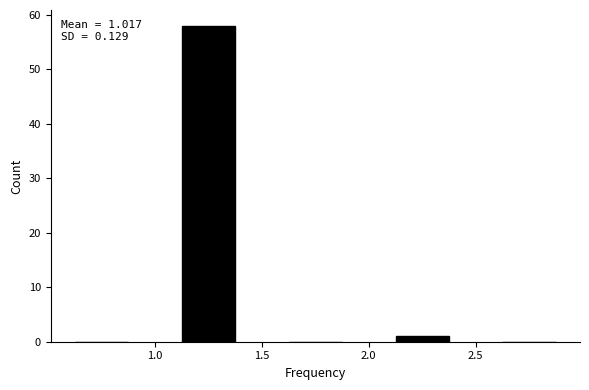

Over which range of the x-axis is the bar tallest?

1.0 to 1.5